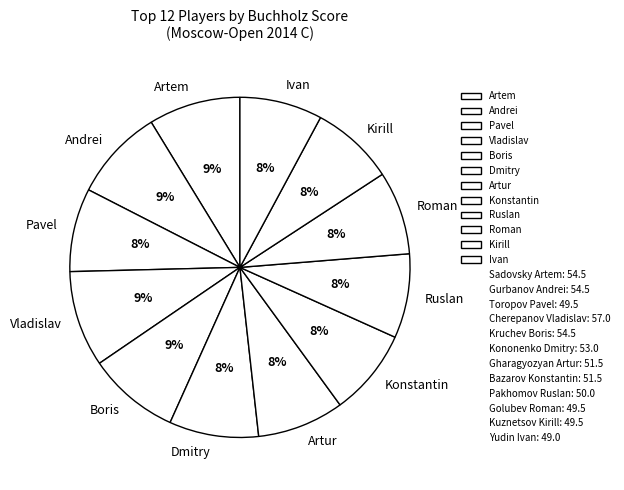

Does any single category account for the majority?

No